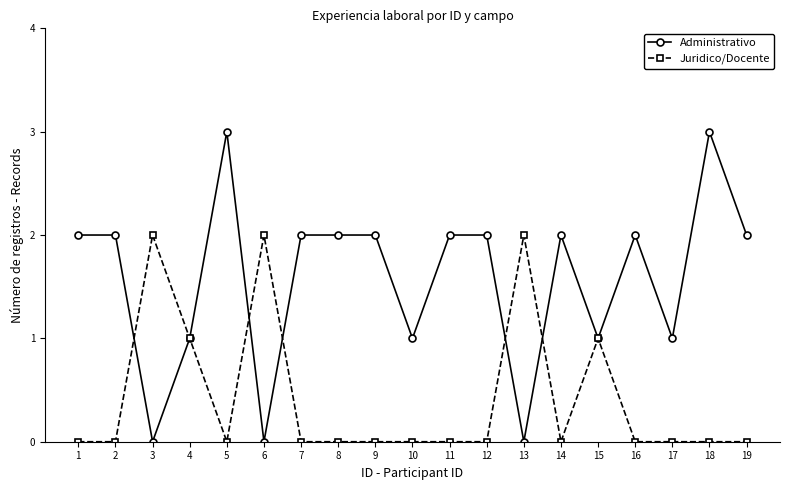

List the series in order of their overall mean, highest first.

Administrativo, Juridico/Docente